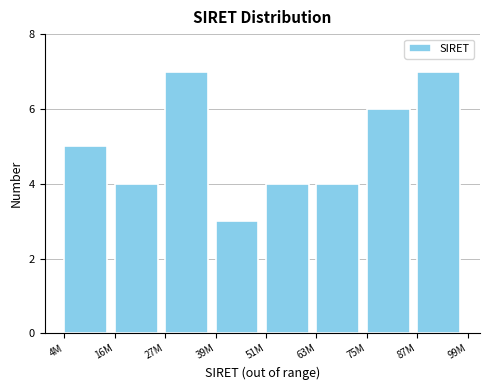

Reading right to left, transcribe all the data shown in this chart.

87M=7	75M=6	63M=4	51M=4	39M=3	27M=7	16M=4	4M=5